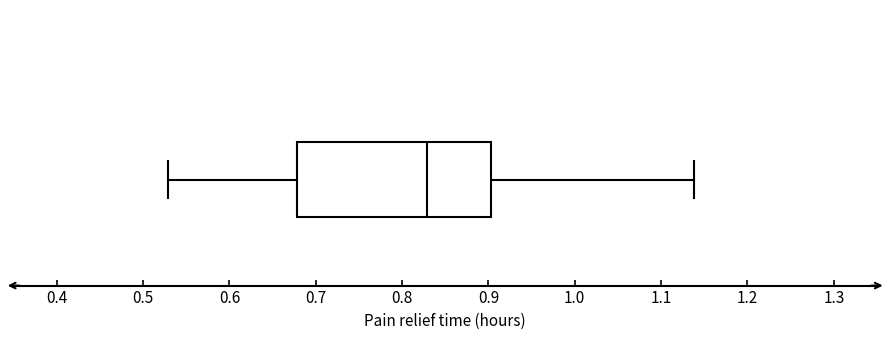

Read this box plot against the x-axis: the position of the median line, the range covered by the box, and the ends of both whiskers. The values are not printed on the chart, so give them approximately, as read against the axis.

median 0.83, box 0.68 to 0.90, whiskers 0.53 to 1.14